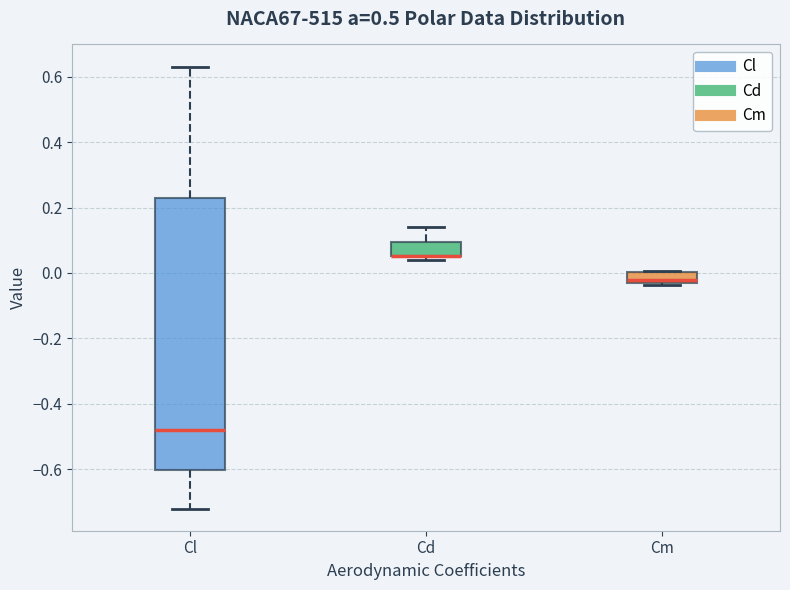

Reading left to right, read every box against the y-axis: the position of its median line, the range the box covers, and the ends of its whiskers. The values are not printed on the chart, so give them approximately, as read against the axis.

Cl: median -0.48, box -0.60 to 0.22, whiskers -0.72 to 0.64
Cd: median 0.06 (drawn on the box's lower edge), box 0.06 to 0.10, whiskers 0.04 to 0.14
Cm: median -0.02, box -0.04 to 0.00, whiskers -0.04 (just below the box's lower edge) to 0.00